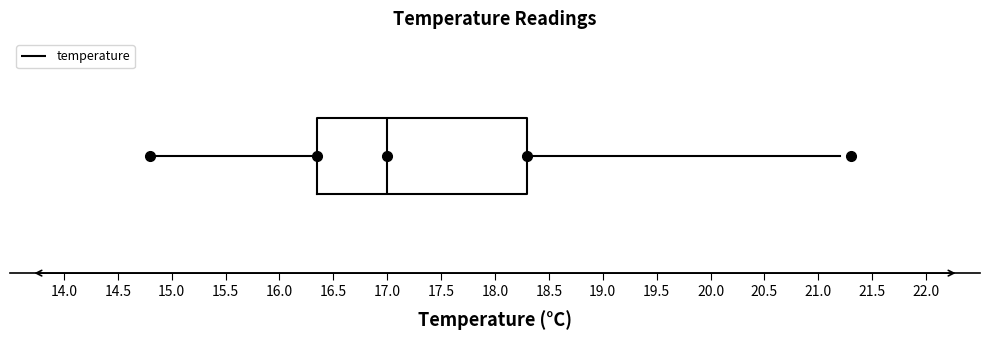

Read this box plot against the x-axis: the position of the median line, the range covered by the box, and the ends of both whiskers. The values are not printed on the chart, so give them approximately, as read against the axis.

median 17.00, box 16.35 to 18.30, whiskers 14.80 to 21.20